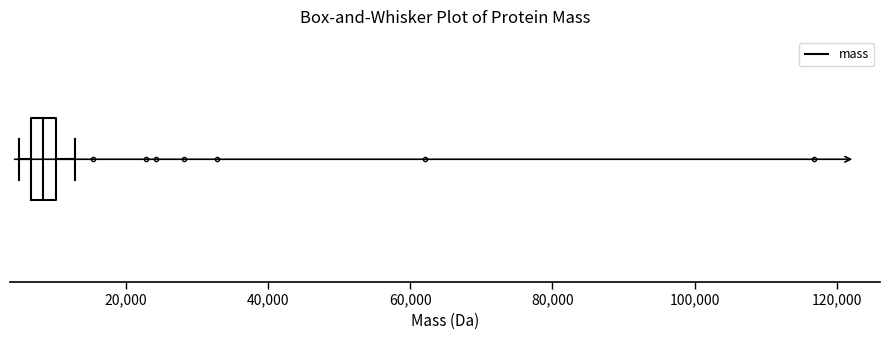

Read this box plot against the x-axis: the position of the median line, the range covered by the box, and the ends of both whiskers. The values are not printed on the chart, so give them approximately, as read against the axis.

median 8000, box 6000 to 10000, whiskers 4000 to 12000